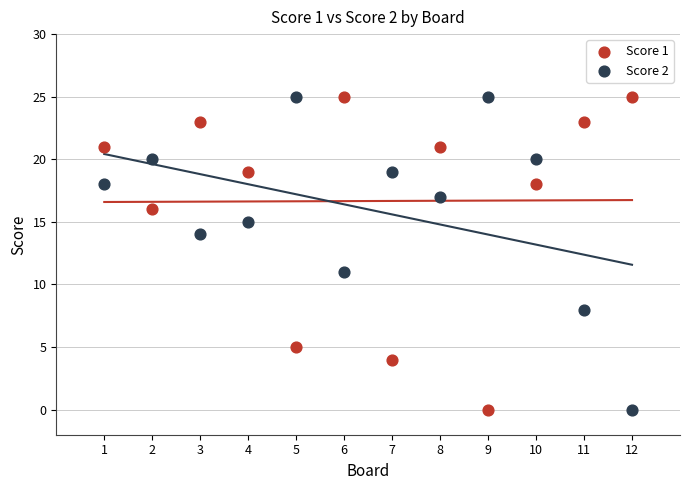

Across all series, what Y value is closest to 12?

11